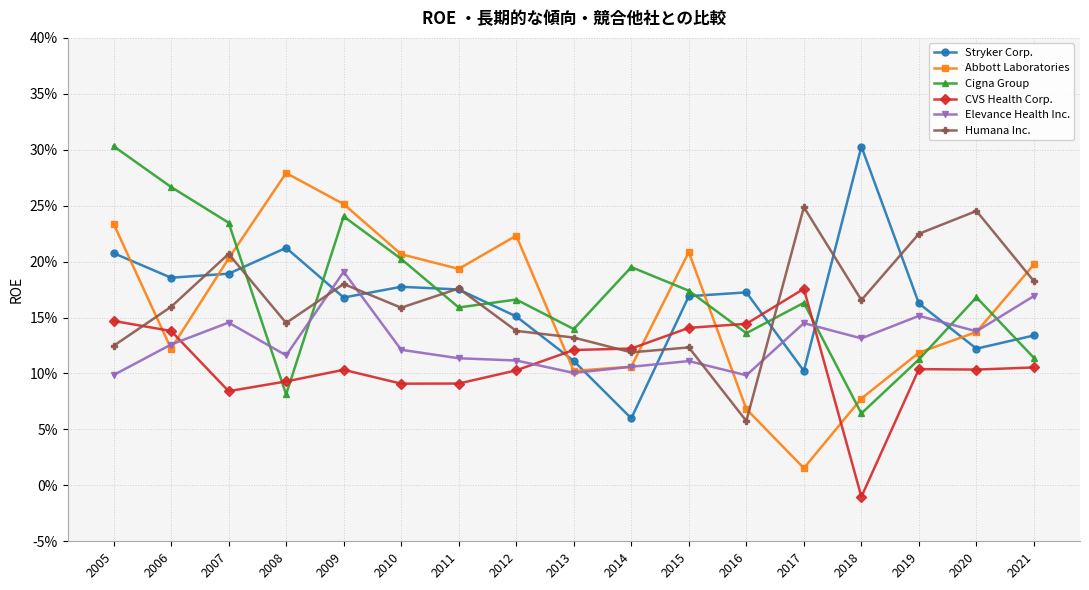

List the series in order of their peak value, lowest first.

CVS Health Corp., Elevance Health Inc., Humana Inc., Abbott Laboratories, Stryker Corp., Cigna Group